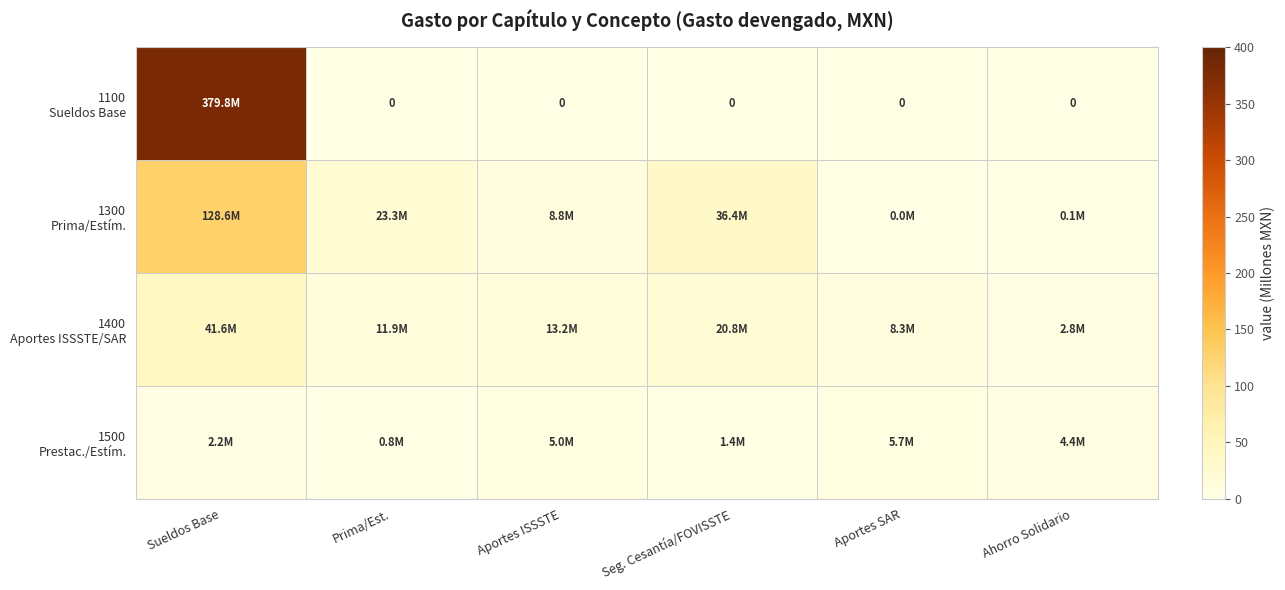

Rank the series by their maximum value, from highest to lowest.

1100 Sueldos Base, 1300 Prima/Estím., 1400 Aportes ISSSTE/SAR, 1500 Prestac./Estím.